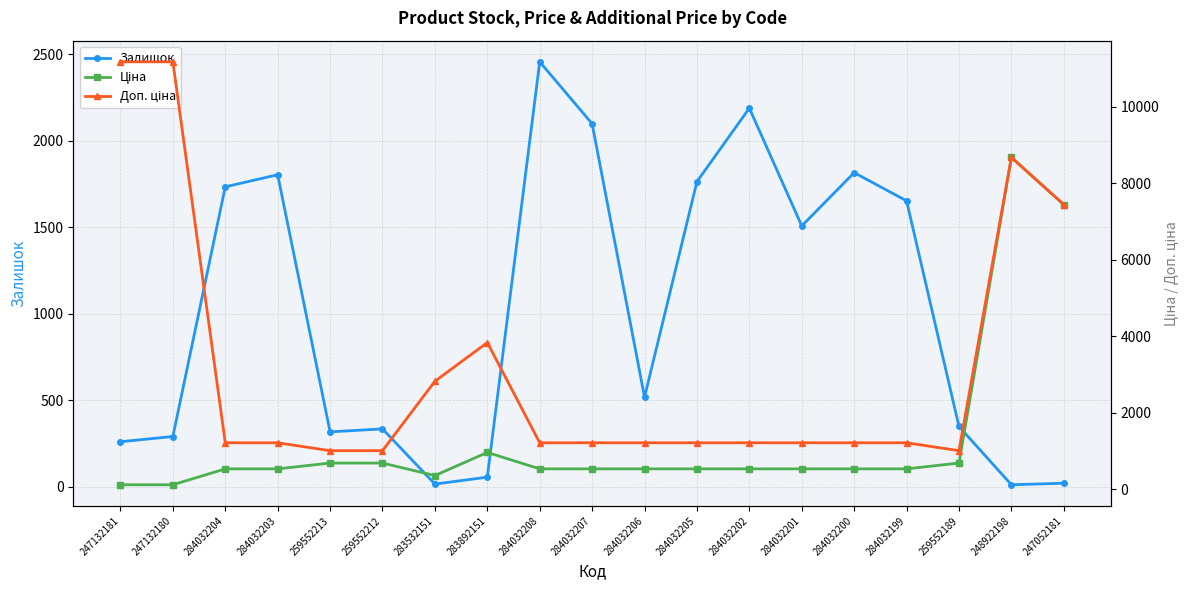

Reading left to right, what are all the values shown in this chart?

Залишок: 247132181=260.0	247132180=290.0	284032204=1734.0	284032203=1804.0	259552213=317.0	259552212=334.0	283532151=15.0	283892151=55.0	284032208=2457.0	284032207=2099.0	284032206=518.0	284032205=1764.0	284032202=2189.0	284032201=1508.0	284032200=1816.0	284032199=1653.0	259552189=348.0	248922198=11.0	247052181=20.0
Ціна: 247132181=111.8	247132180=111.8	284032204=528.2	284032203=528.2	259552213=679.8	259552212=679.8	283532151=352.6	283892151=958.4	284032208=528.2	284032207=528.2	284032206=528.2	284032205=528.2	284032202=528.2	284032201=528.2	284032200=528.2	284032199=528.2	259552189=679.8	248922198=8679.5	247052181=7444.6
Доп. ціна: 247132181=11182.0	247132180=11182.0	284032204=1210.7	284032203=1210.7	259552213=1004.1	259552212=1004.1	283532151=2821.2	283892151=3833.8	284032208=1210.7	284032207=1210.7	284032206=1210.7	284032205=1210.7	284032202=1210.7	284032201=1210.7	284032200=1210.7	284032199=1210.7	259552189=1004.1	248922198=8679.5	247052181=7444.6